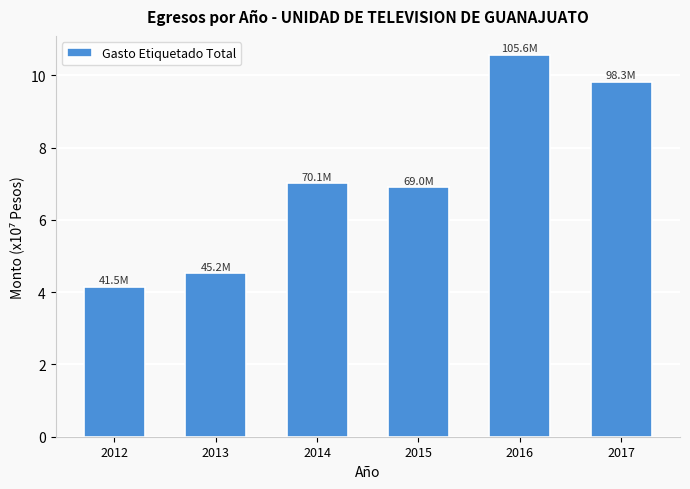

Reading right to left, transcribe all the data shown in this chart.

2017=9.8	2016=10.6	2015=6.9	2014=7.0	2013=4.5	2012=4.2